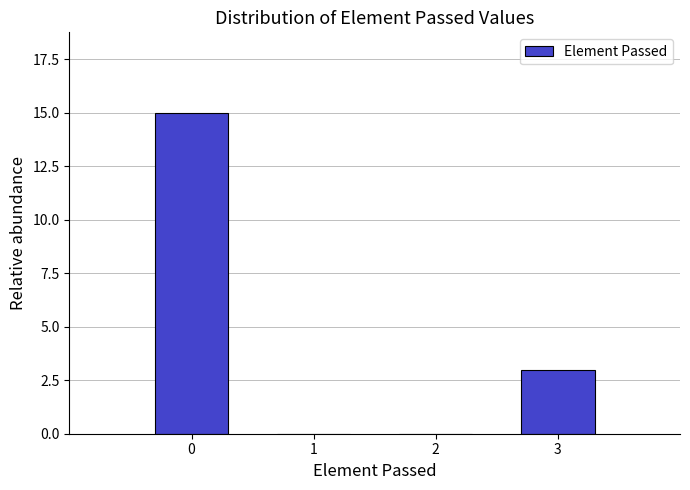

Reading right to left, list all the values displayed in this chart.

3=3	2=0	1=0	0=15